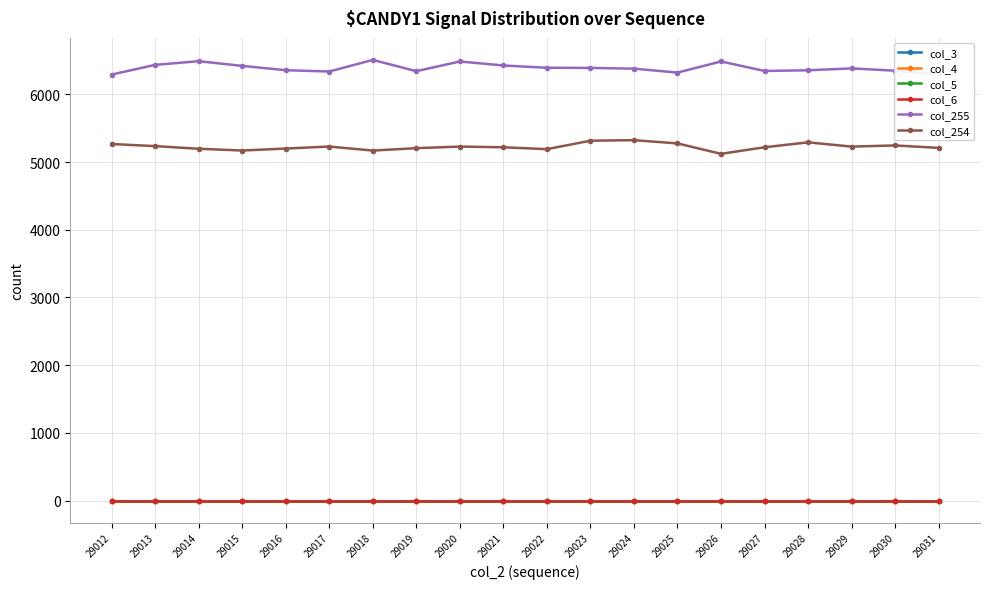

List the labels in order of col_4 value, smallest first.

29012, 29013, 29014, 29015, 29016, 29017, 29018, 29019, 29020, 29021, 29022, 29023, 29024, 29025, 29026, 29027, 29028, 29029, 29030, 29031